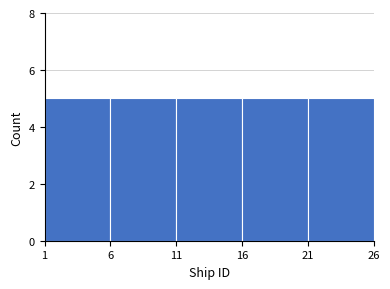

What is the height of the bar covering 16 to 21 on the x-axis? The values are not printed on the chart, so give them approximately, as read against the axis.

5